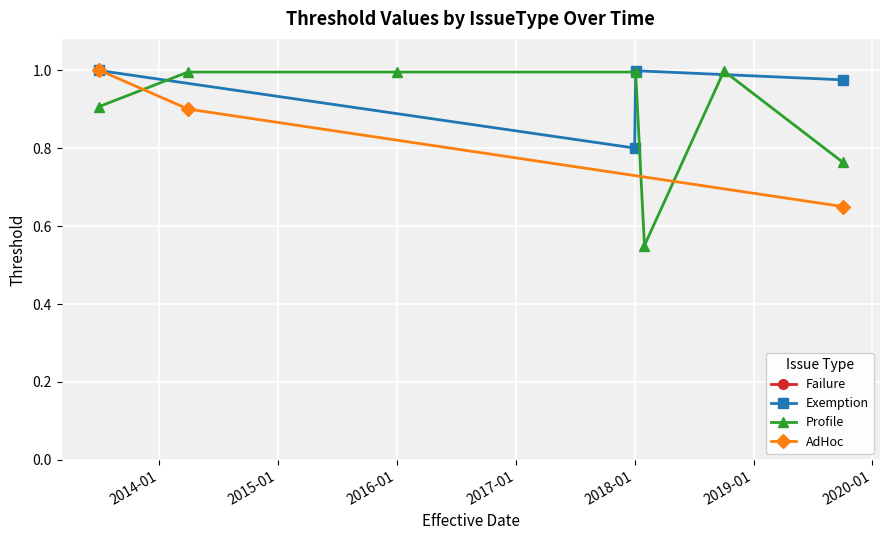

What is the label of the 12th point from the right?

2013-07-01